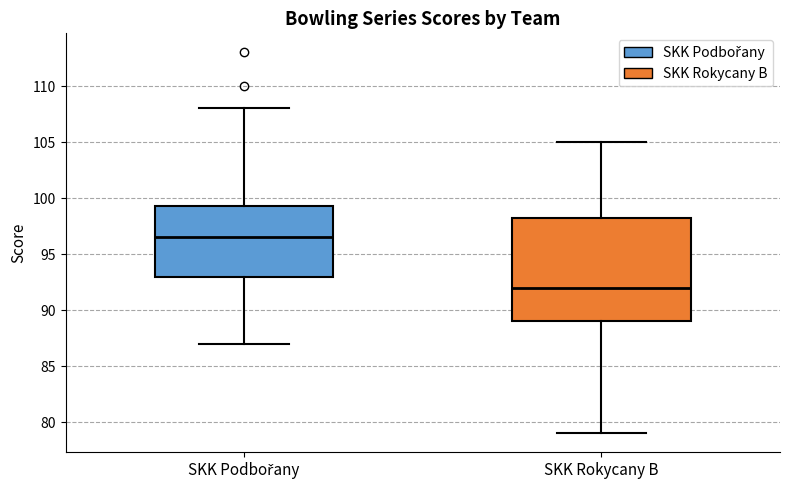

Which box's median line is the highest?

SKK Podbořany